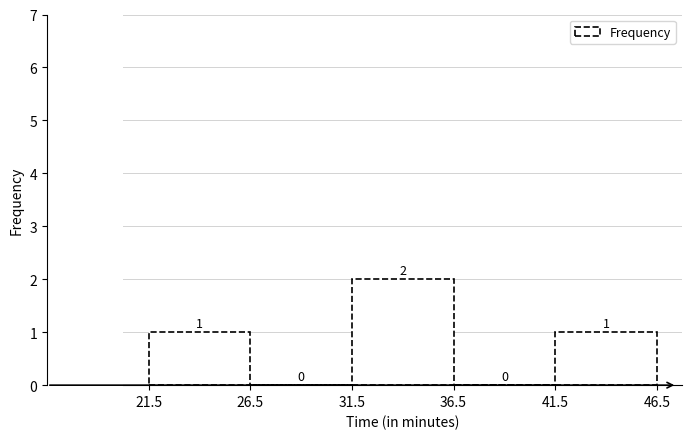

Reading left to right, transcribe this chart: for each bar, give the range it covers on the x-axis and its height.

21.5 to 26.5: 1
26.5 to 31.5: 0
31.5 to 36.5: 2
36.5 to 41.5: 0
41.5 to 46.5: 1